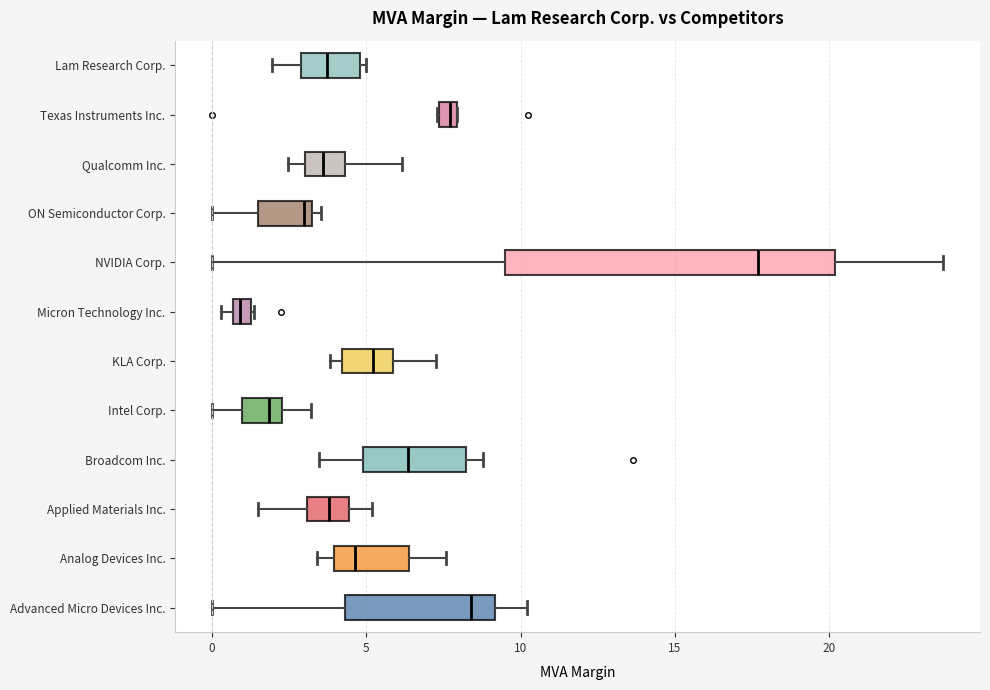

Where is the right edge of the box for Micron Technology Inc. on the x-axis? The values are not printed on the chart, so give them approximately, as read against the axis.

1.5